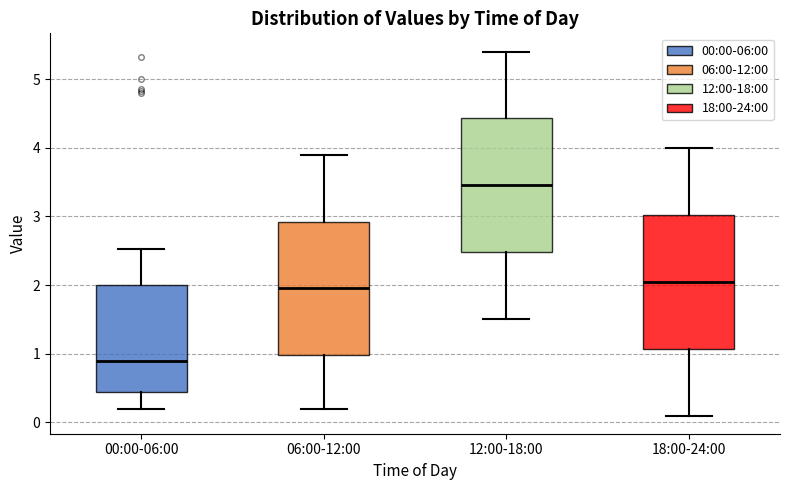

Reading left to right, transcribe this box plot: for each box, give where its median line is, the range the box spans, and where its two whiskers end, as read against the y-axis. The values are not printed on the chart, so give them approximately, as read against the axis.

00:00-06:00: median 0.9, box 0.4 to 2.0, whiskers 0.2 to 2.5
06:00-12:00: median 2.0, box 1.0 to 2.9, whiskers 0.2 to 3.9
12:00-18:00: median 3.5, box 2.5 to 4.4, whiskers 1.5 to 5.4
18:00-24:00: median 2.1, box 1.1 to 3.0, whiskers 0.1 to 4.0